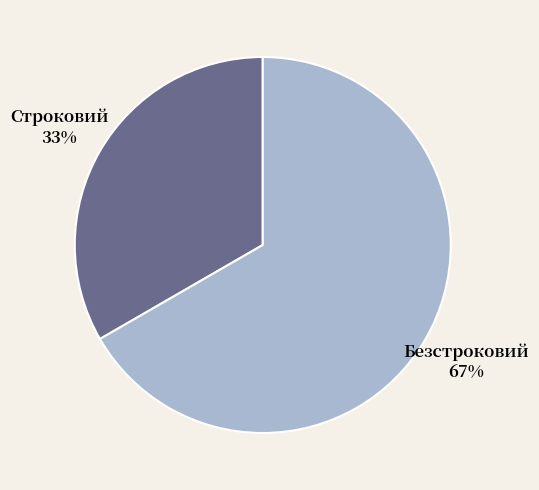

Does any single category account for the majority?

Yes